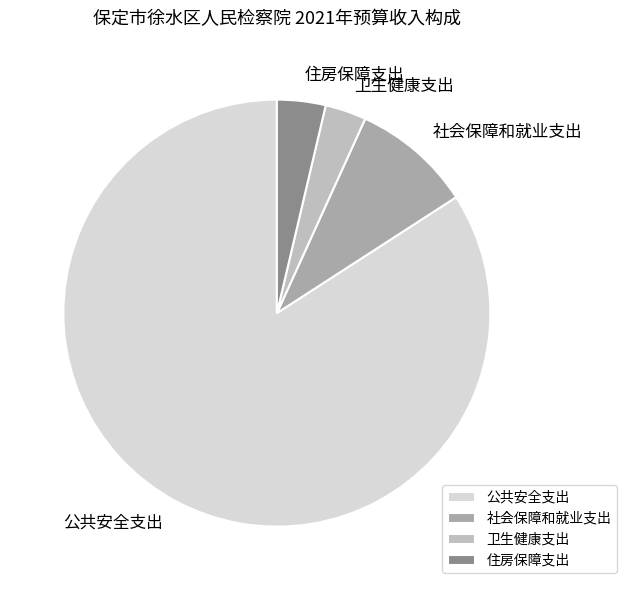

Which category accounts for the majority?

公共安全支出